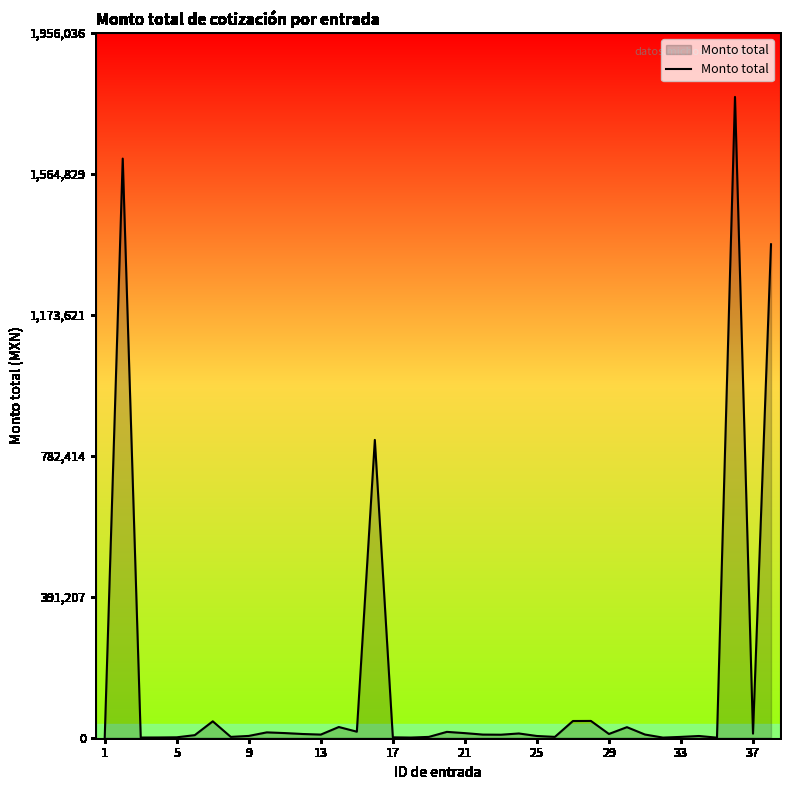

What is the difference between the maximum and minimum values?

1778021.6